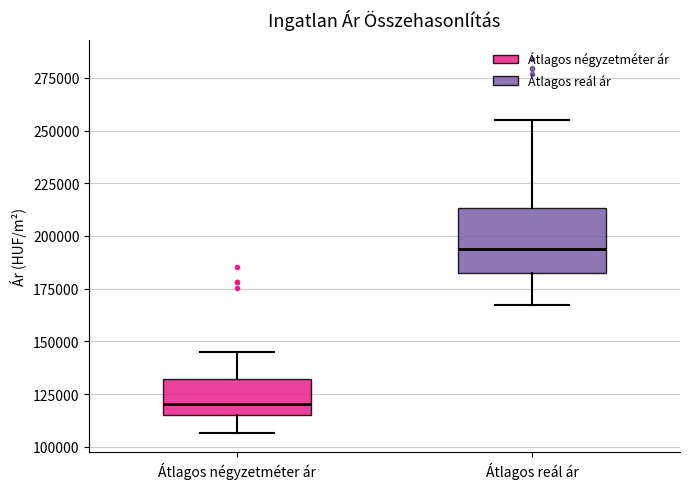

Reading left to right, transcribe this box plot: for each box, give where its median line is, the range the box spans, and where its two whiskers end, as read against the y-axis. The values are not printed on the chart, so give them approximately, as read against the axis.

Átlagos négyzetméter ár: median 120000, box 115000 to 130000, whiskers 105000 to 145000
Átlagos reál ár: median 195000, box 185000 to 215000, whiskers 165000 to 255000